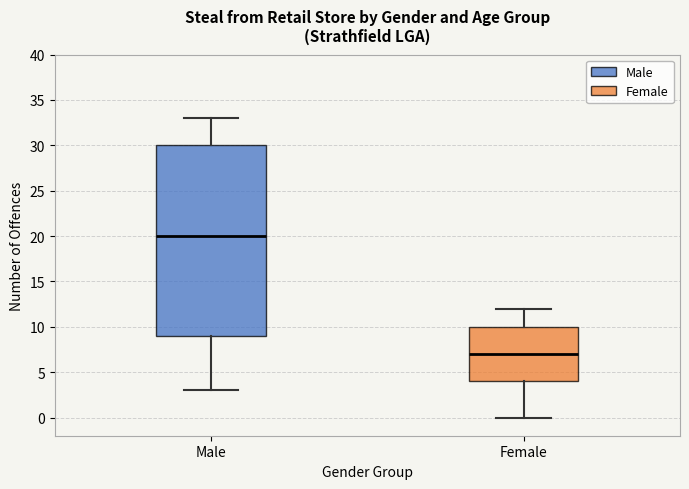

Which box's median line is the highest?

Male